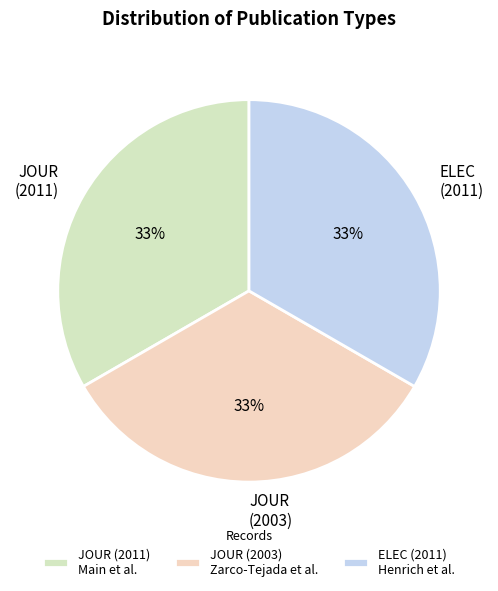

To the nearest percent, what portion does ELEC (2011) represent?

33%